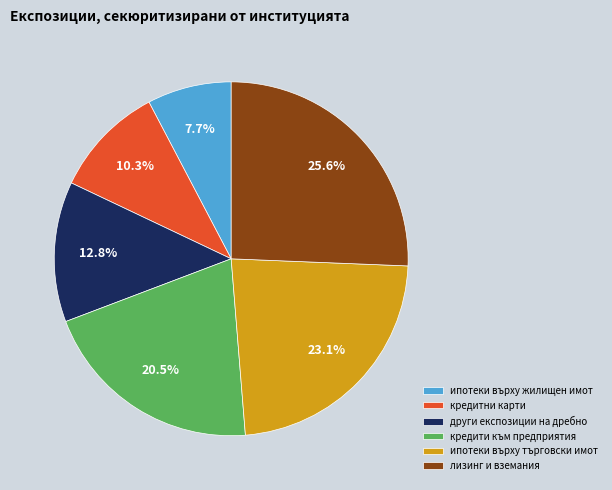

Rank the categories by value from highest to lowest.

лизинг и вземания, ипотеки върху търговски имот, кредити към предприятия, други експозиции на дребно, кредитни карти, ипотеки върху жилищен имот